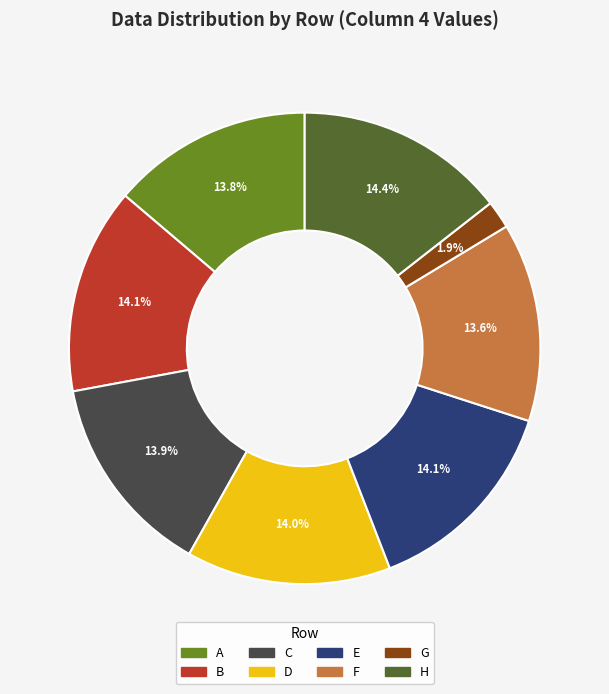

Count the number of slices in the pie.

8